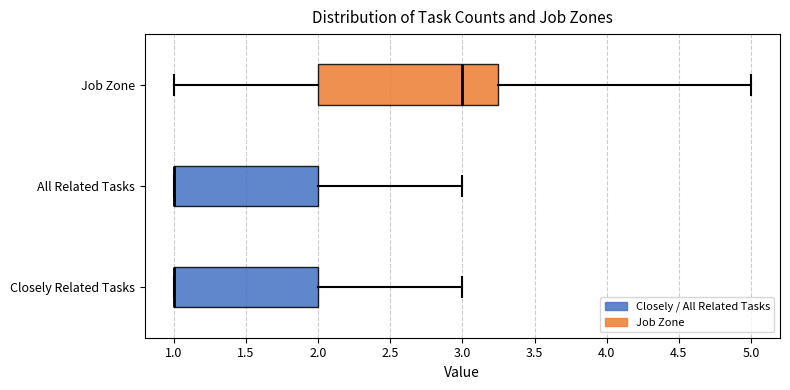

Where is the right edge of the box for Closely Related Tasks on the x-axis? The values are not printed on the chart, so give them approximately, as read against the axis.

2.00